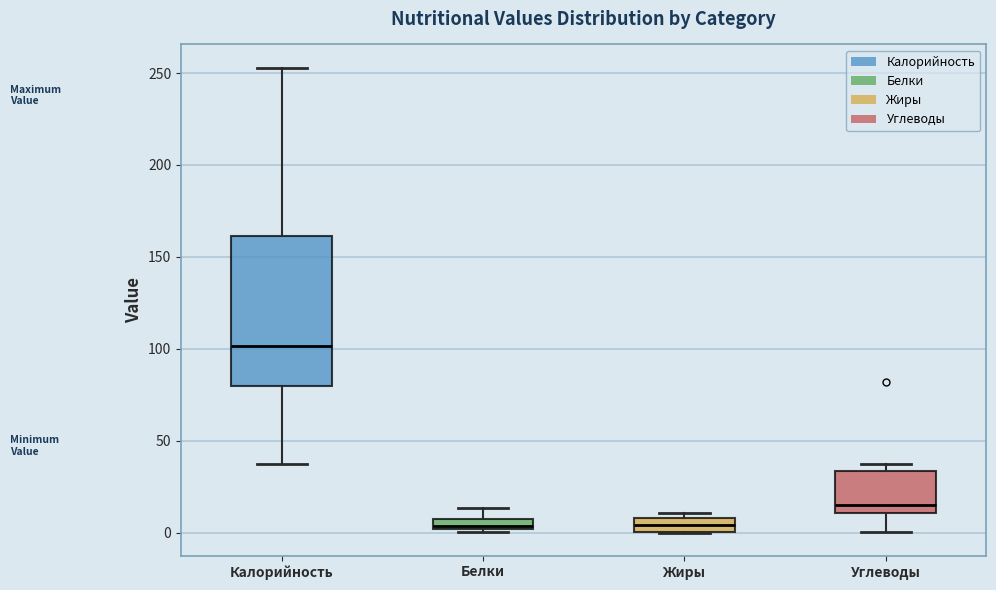

Where is the lower edge of the box for Углеводы on the y-axis? The values are not printed on the chart, so give them approximately, as read against the axis.

10